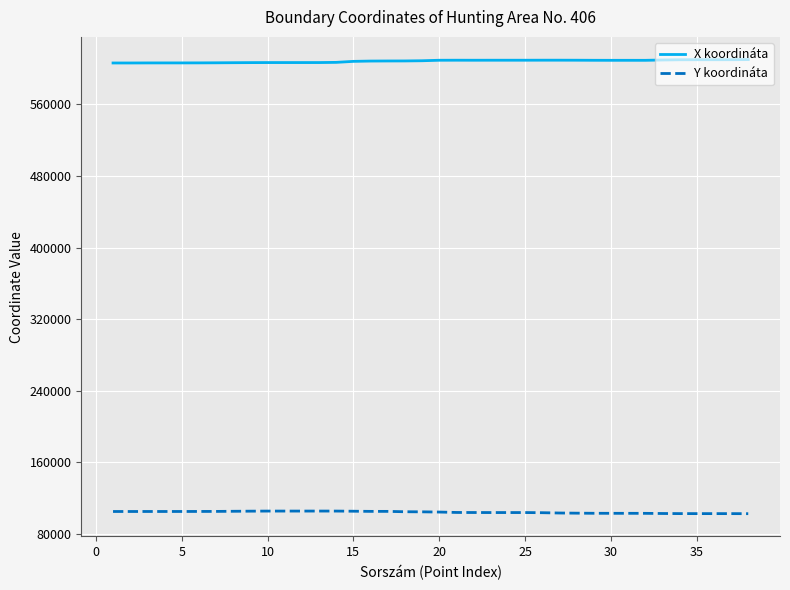

True or false: Y koordináta and X koordináta cross at least once.

False